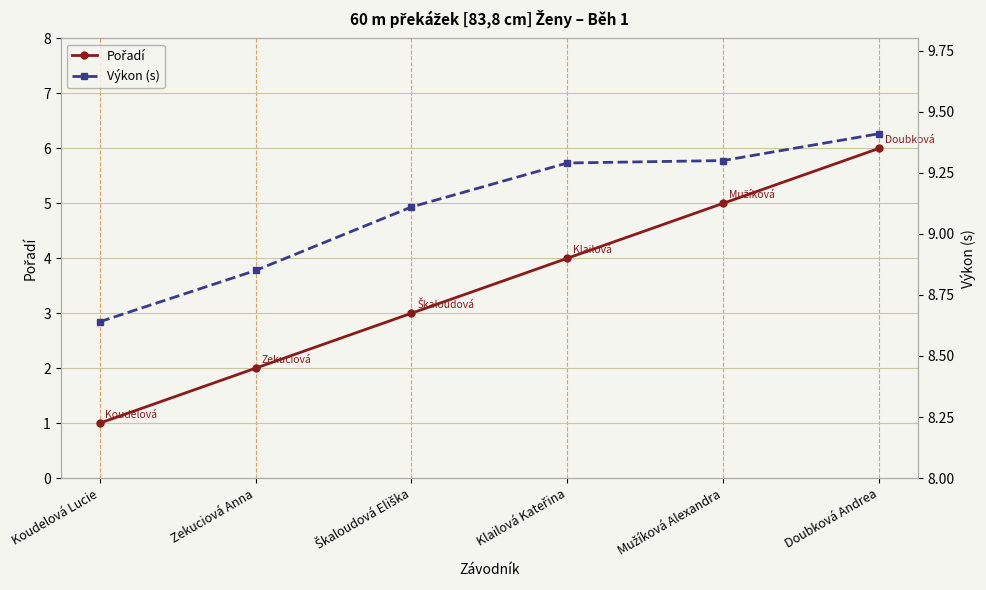

What is the difference between the maximum and second lowest values in the Výkon (s) series?

0.6